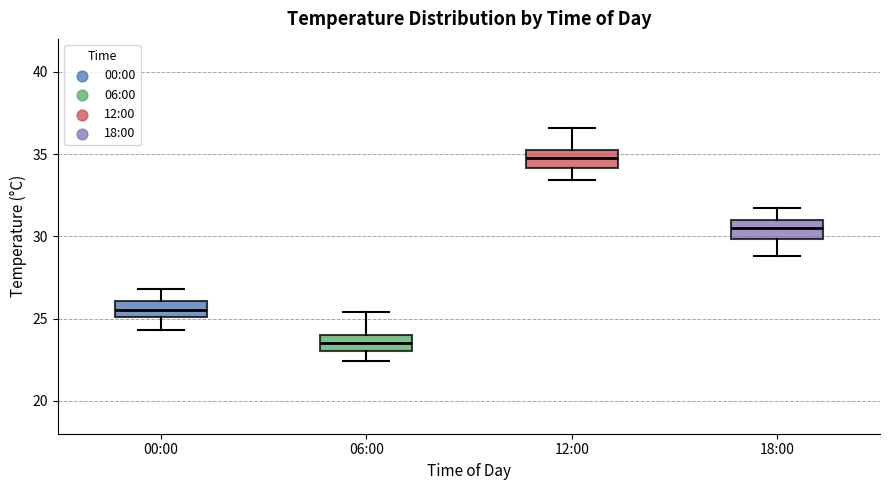

Reading left to right, transcribe this box plot: for each box, give where its median line is, the range the box spans, and where its two whiskers end, as read against the y-axis. The values are not printed on the chart, so give them approximately, as read against the axis.

00:00: median 25.5, box 25.0 to 26.0, whiskers 24.5 to 27.0
06:00: median 23.5, box 23.0 to 24.0, whiskers 22.5 to 25.5
12:00: median 35.0, box 34.0 to 35.5, whiskers 33.5 to 36.5
18:00: median 30.5, box 30.0 to 31.0, whiskers 29.0 to 31.5